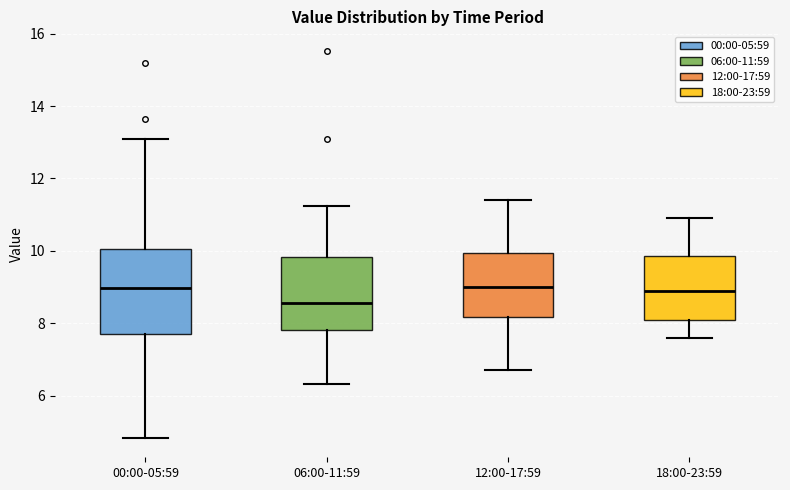

Which box has the lowest median line?

06:00-11:59